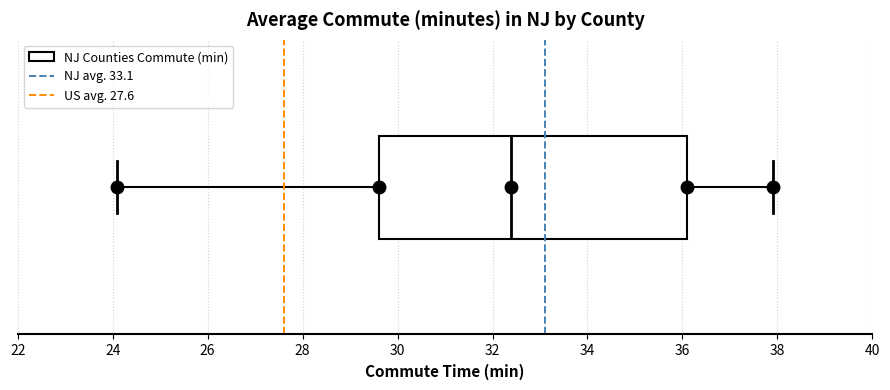

Transcribe this box plot: give where the median line is, the range the box spans, and where the two whiskers end, as read against the x-axis. The values are not printed on the chart, so give them approximately, as read against the axis.

median 32.4, box 29.6 to 36.2, whiskers 24.2 to 38.0